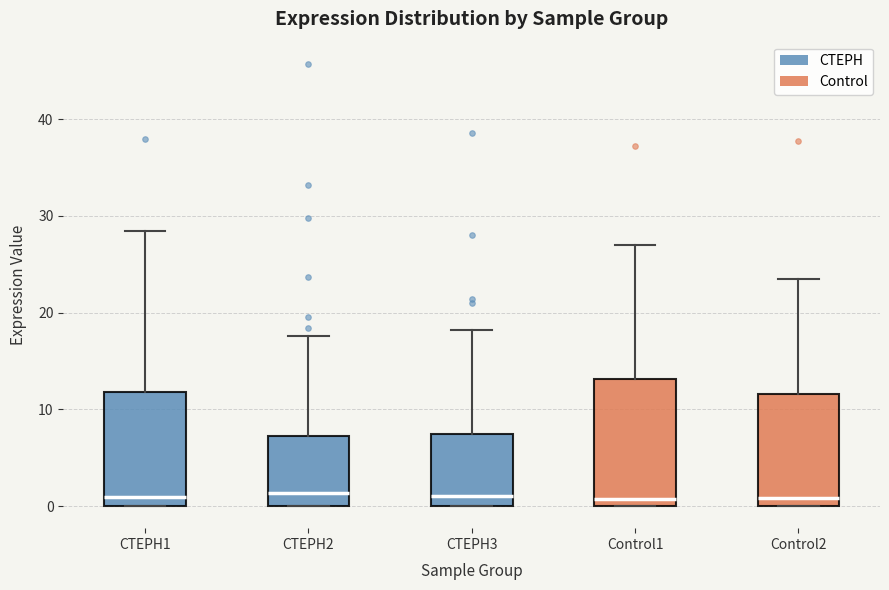

Which box is the tallest, from its lower edge to its upper edge?

Control1